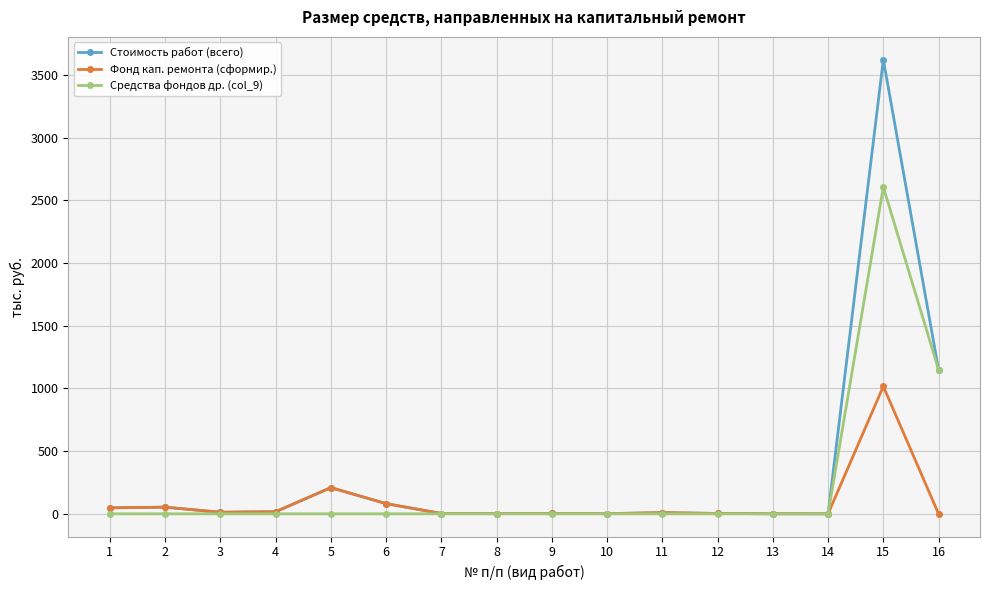

What is the difference between the Стоимость работ (всего) values at 4 and 10?

15.6